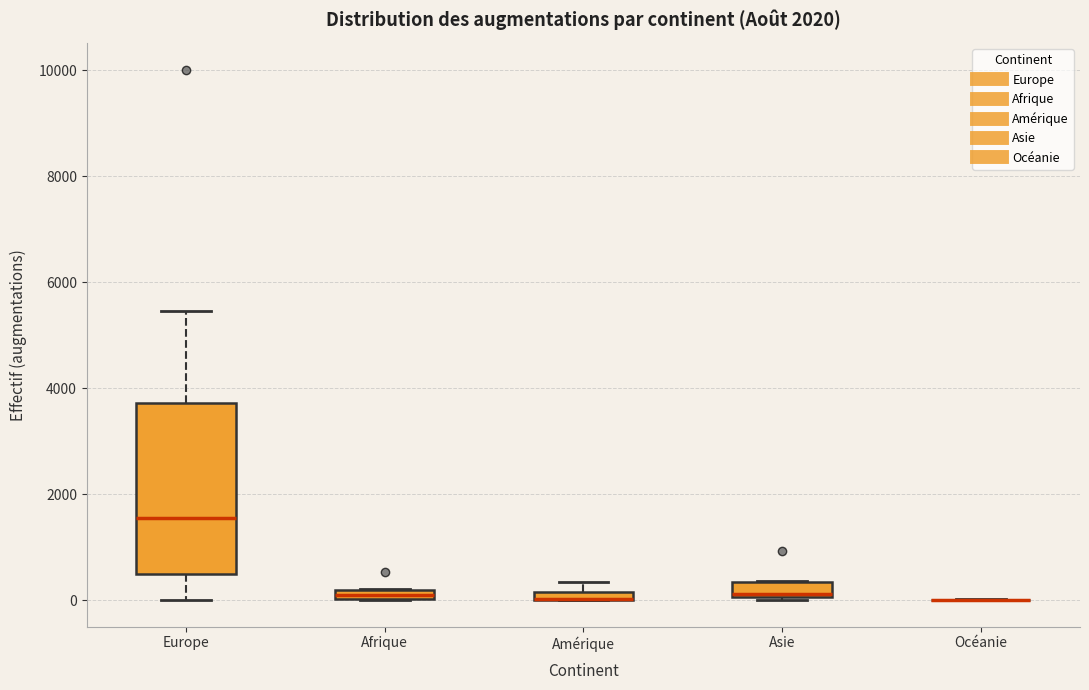

Where is the upper edge of the box for Afrique on the y-axis? The values are not printed on the chart, so give them approximately, as read against the axis.

200